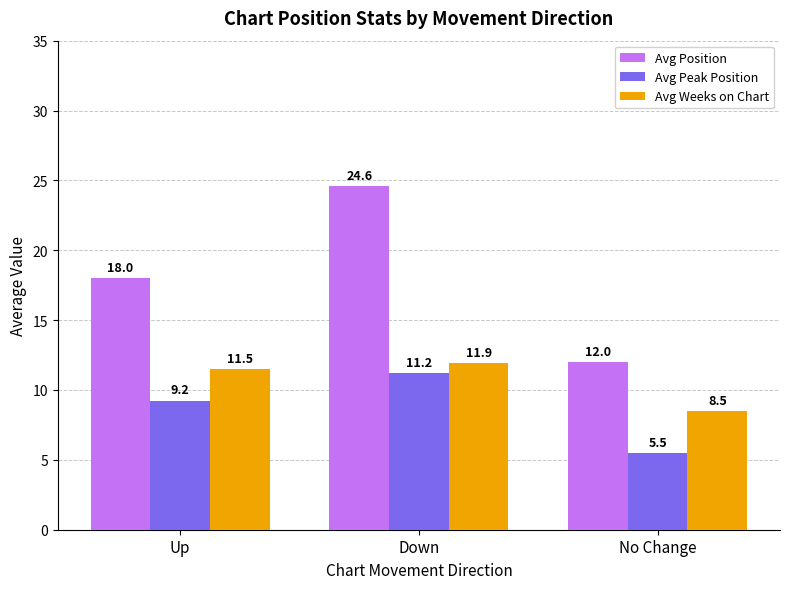

True or false: Avg Peak Position has a value of 2.9 at Up.

False